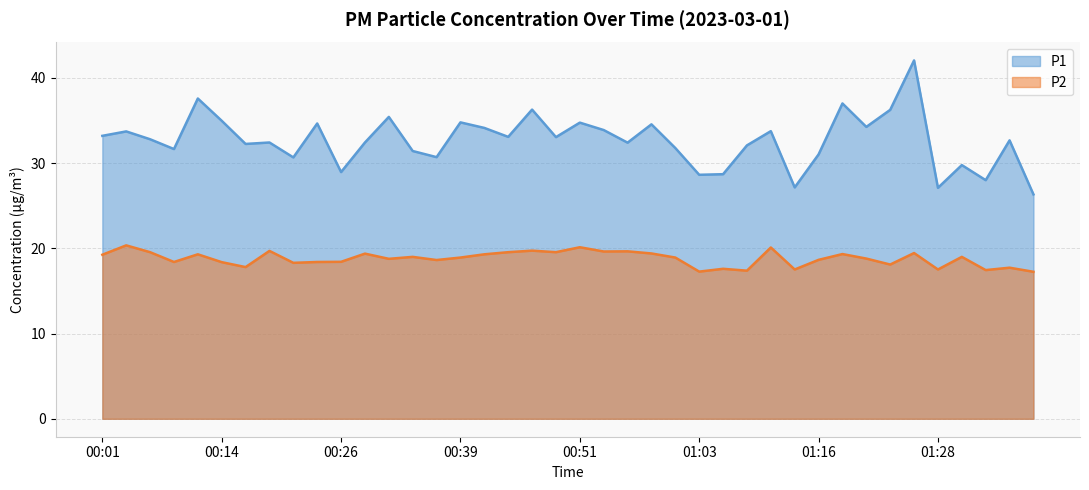

Where does the P2 series first go above 18?

00:01